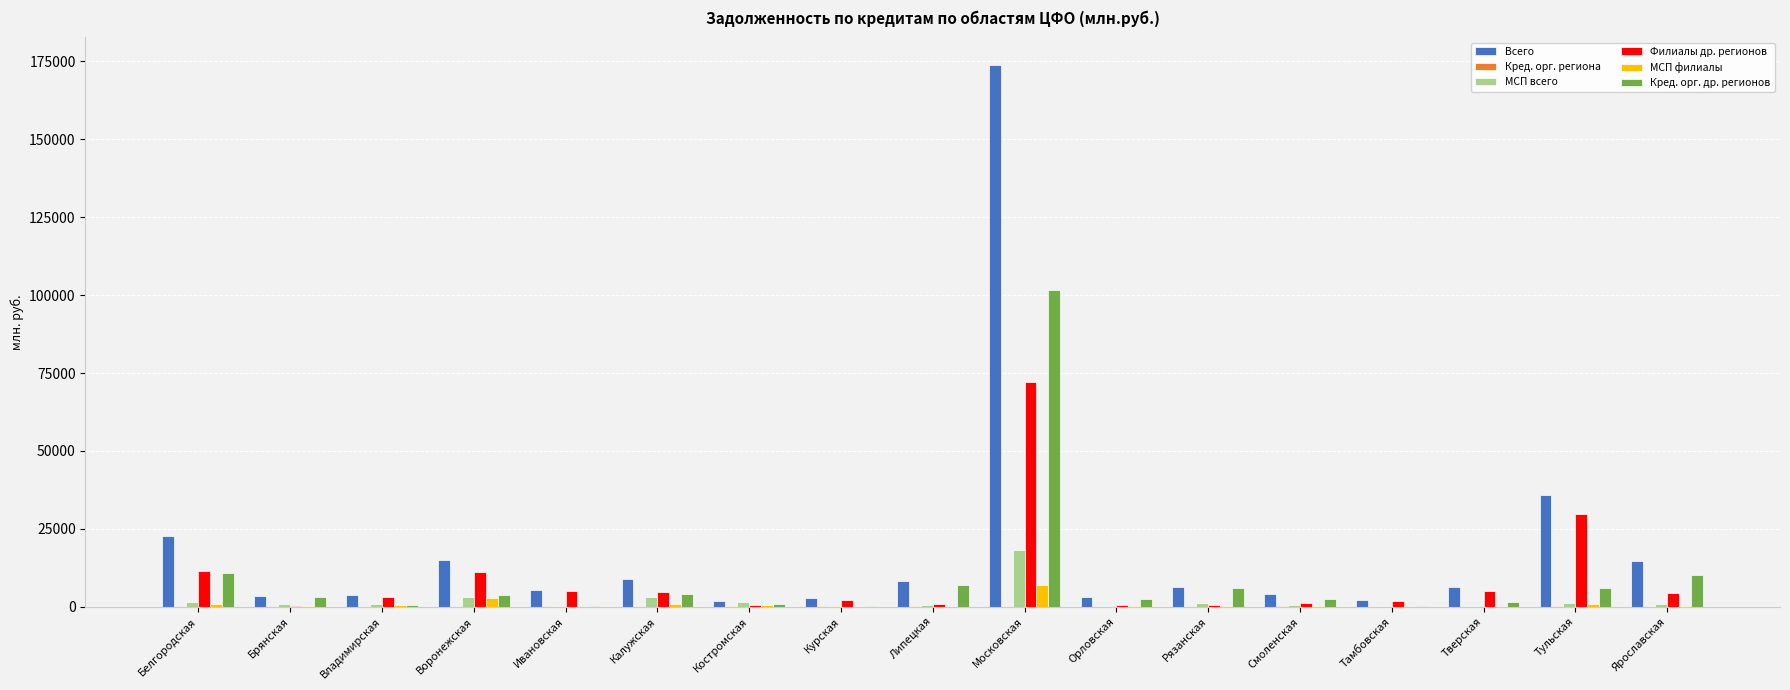

What is the sum of the Всего values at Брянская and Тамбовская?

5432